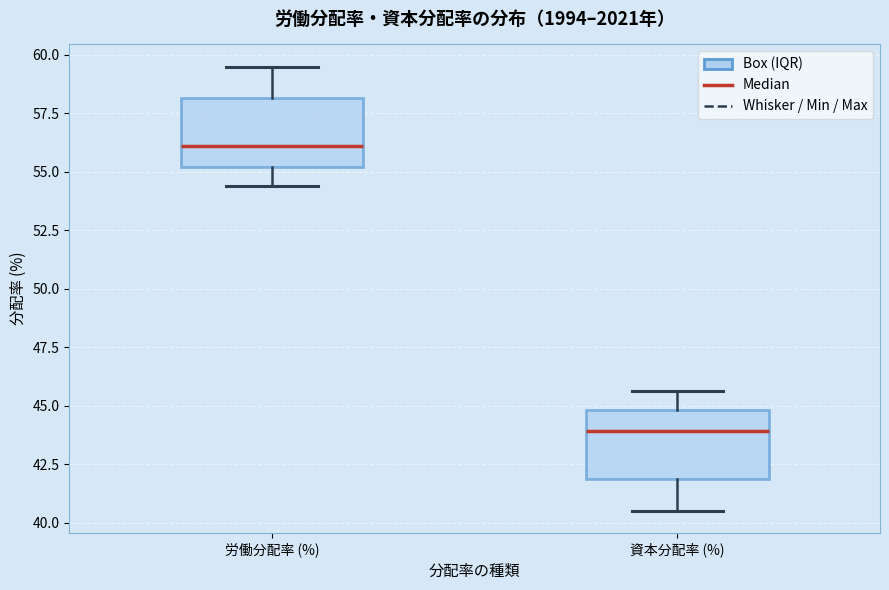

Where does the median line of the box for 資本分配率 (%) sit on the y-axis? The values are not printed on the chart, so give them approximately, as read against the axis.

44.0